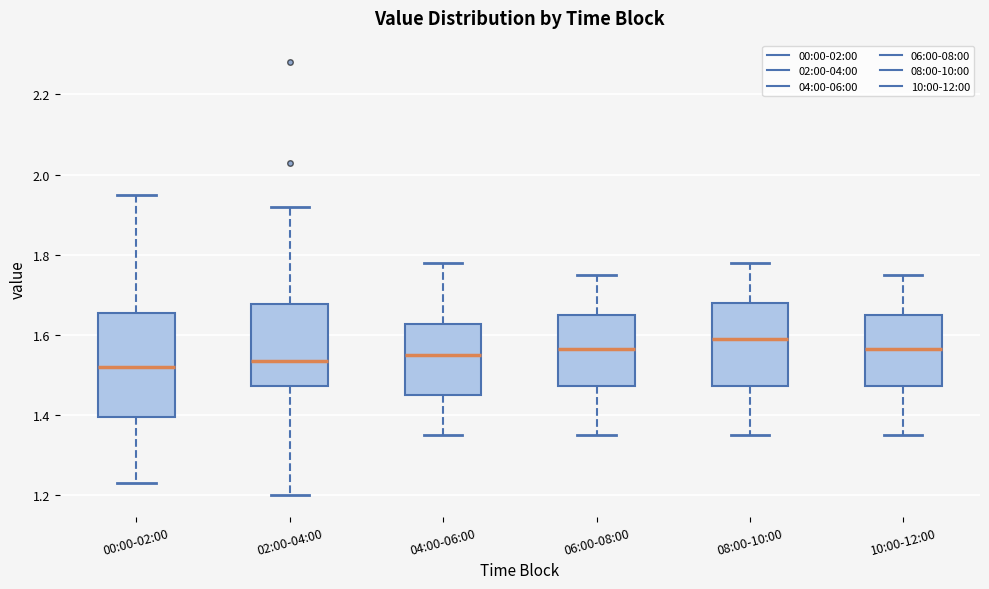

Reading left to right, read every box against the y-axis: the position of its median line, the range the box covers, and the ends of its whiskers. The values are not printed on the chart, so give them approximately, as read against the axis.

00:00-02:00: median 1.52, box 1.40 to 1.66, whiskers 1.24 to 1.96
02:00-04:00: median 1.54, box 1.48 to 1.68, whiskers 1.20 to 1.92
04:00-06:00: median 1.56, box 1.46 to 1.62, whiskers 1.36 to 1.78
06:00-08:00: median 1.56, box 1.48 to 1.66, whiskers 1.36 to 1.76
08:00-10:00: median 1.60, box 1.48 to 1.68, whiskers 1.36 to 1.78
10:00-12:00: median 1.56, box 1.48 to 1.66, whiskers 1.36 to 1.76